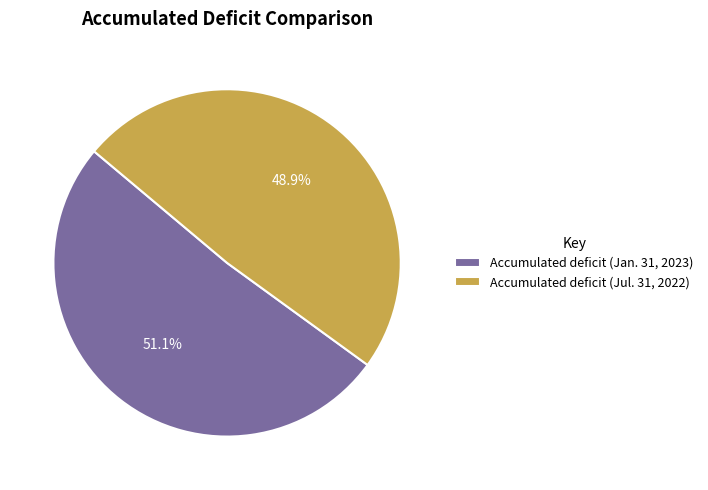

What portion of the pie excludes Accumulated deficit (Jul. 31, 2022)?

51.1%